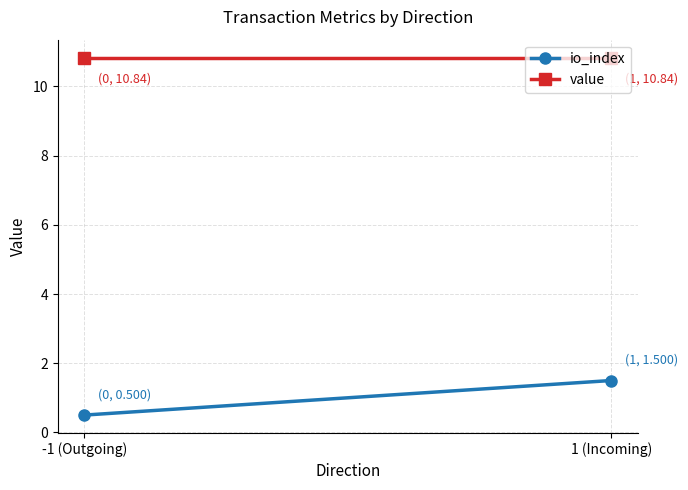

What is the sum of the value values at 1 (Incoming) and -1 (Outgoing)?

21.7